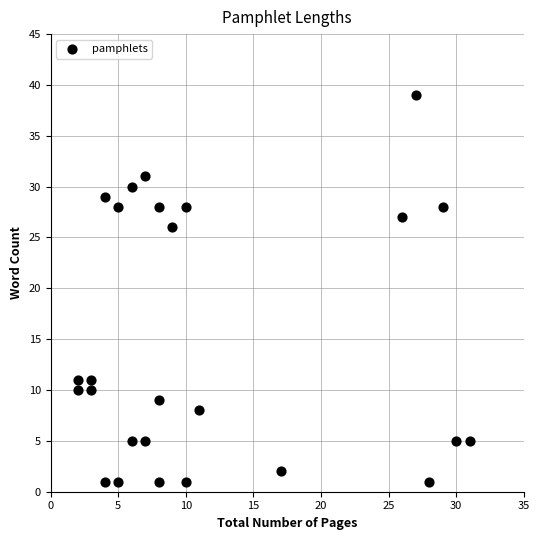

What is the range of X values (max minus min)?

29